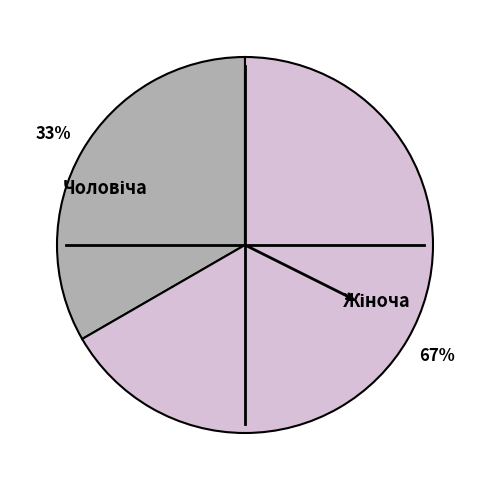

Does any single category account for the majority?

Yes